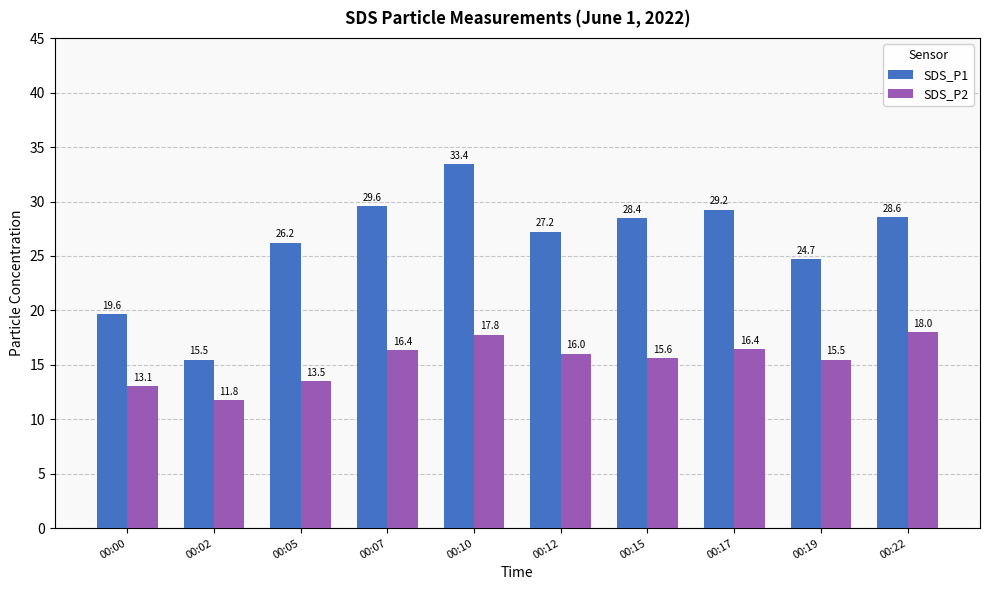

Which series has the largest range (max minus min)?

SDS_P1